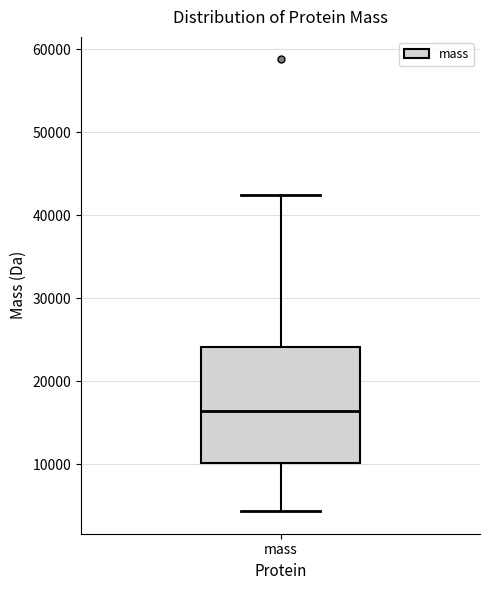

Where does the lower whisker of the box for mass end on the y-axis? The values are not printed on the chart, so give them approximately, as read against the axis.

4000